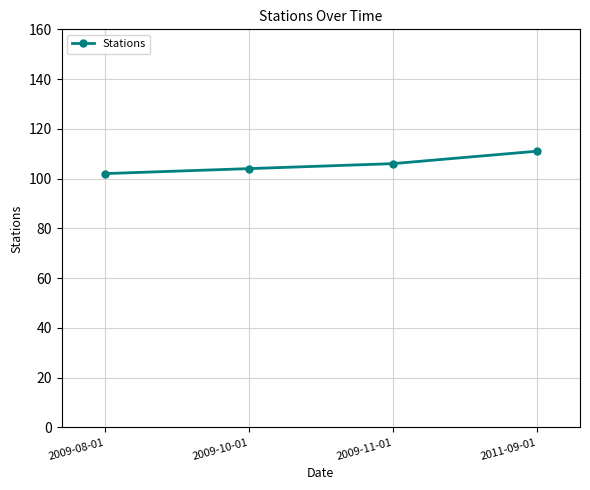

How many lines are shown in the chart?

1